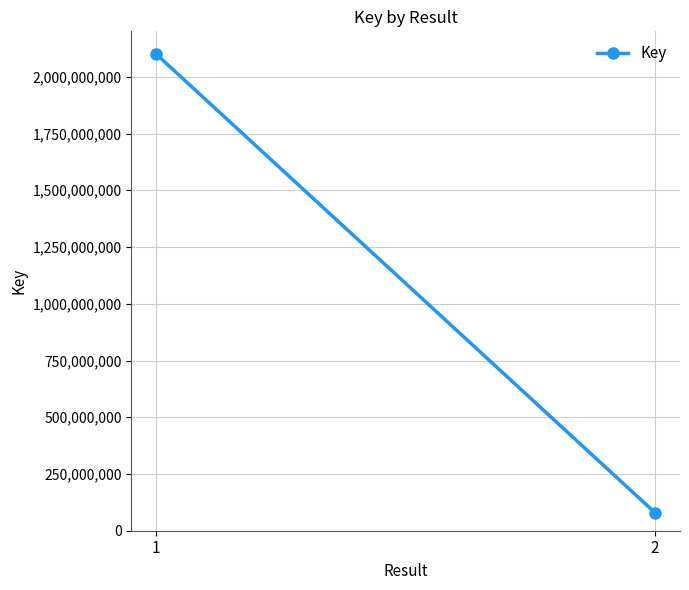

At which category does the chart reach its peak across all series?

1